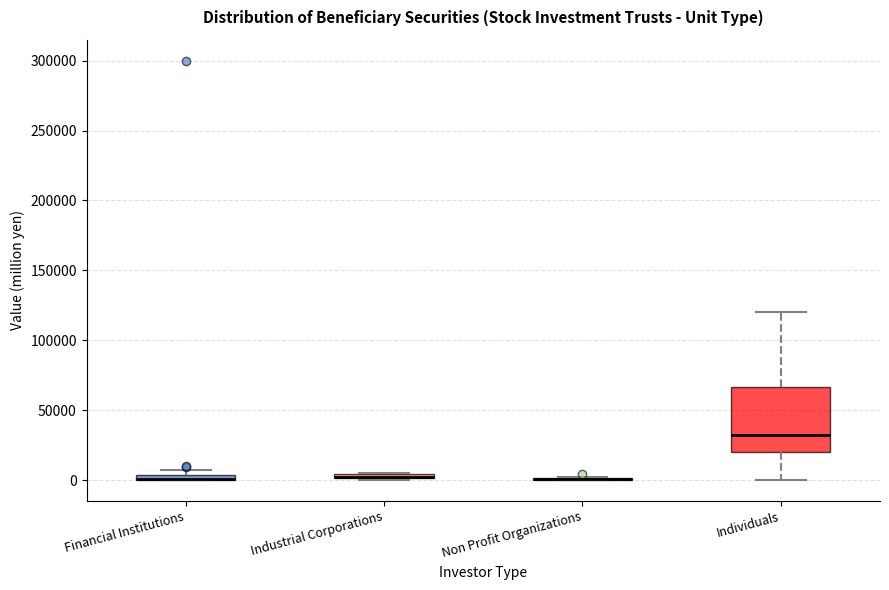

Where is the lower edge of the box for Financial Institutions on the y-axis? The values are not printed on the chart, so give them approximately, as read against the axis.

0